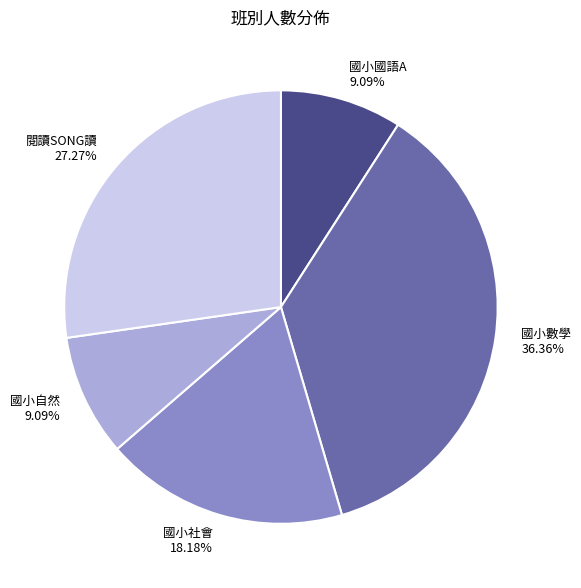

Is 國小社會 the majority of the pie?

No